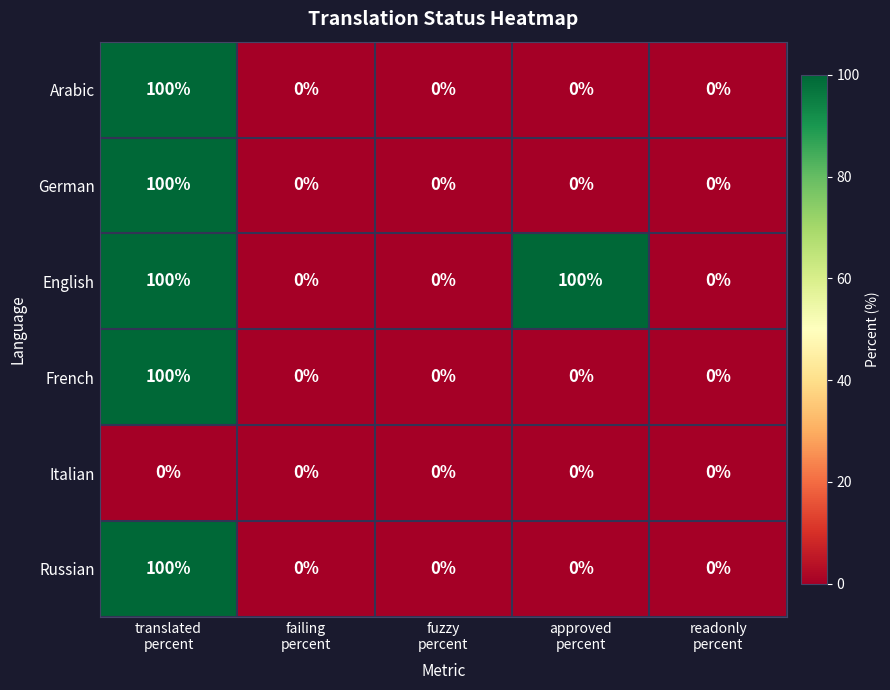

What is the maximum value for Russian?

100